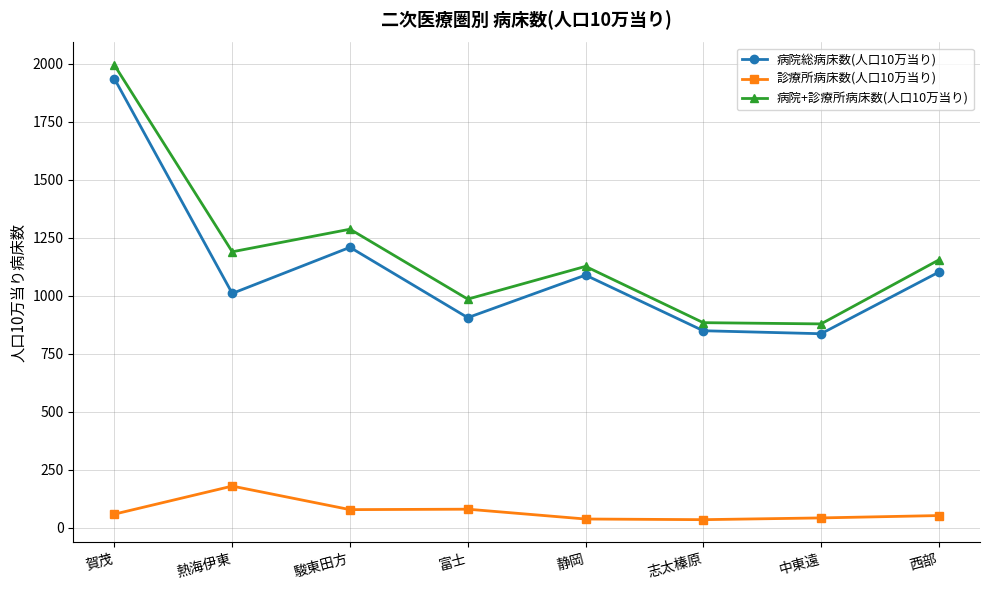

At which label does 病院総病床数(人口10万当り) first exceed 1088?

賀茂